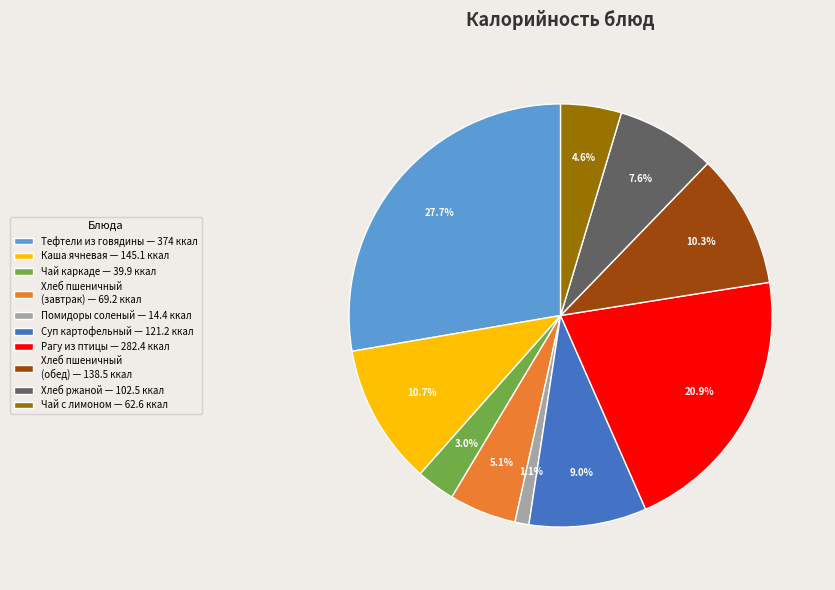

Combined, what portion of the pie is Хлеб ржаной — 102.5 ккал and Суп картофельный — 121.2 ккал?

16.6%